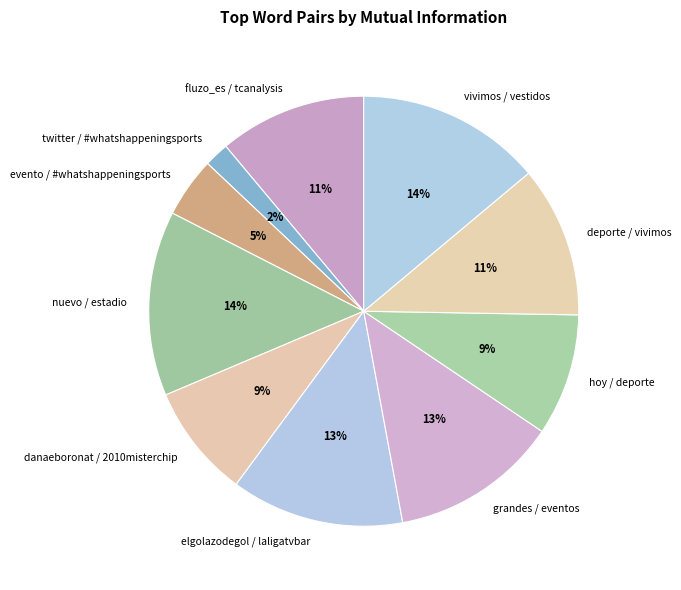

True or false: hoy / deporte accounts for 9% of the total.

True